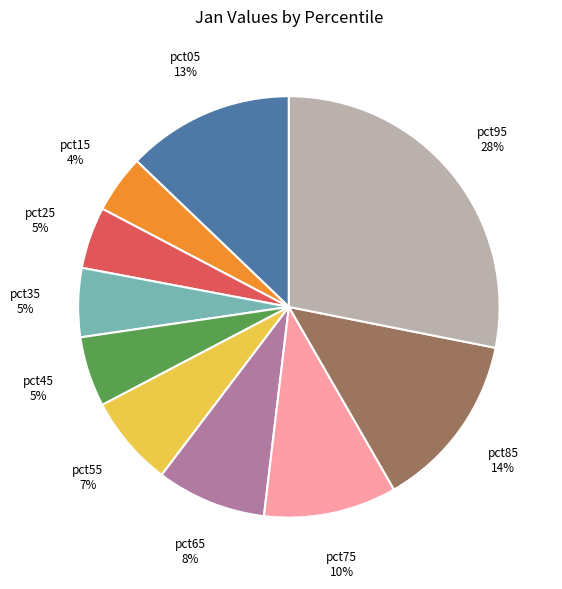

To the nearest percent, what percentage of the pie is pct65?

8%